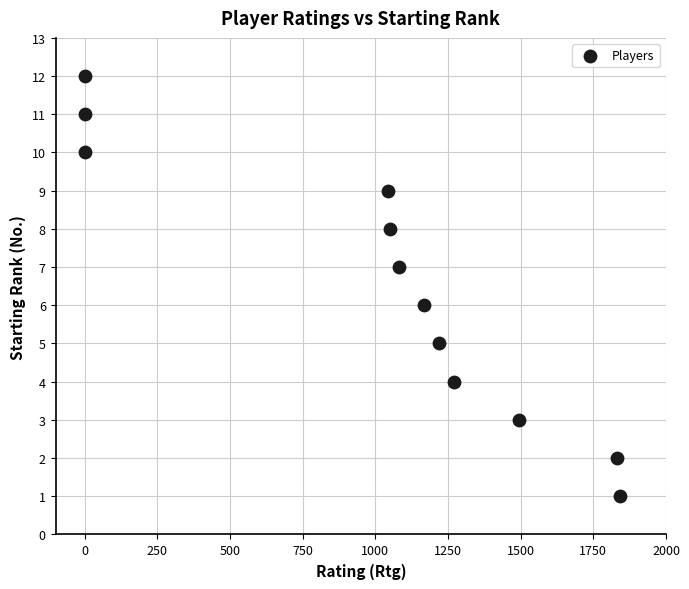

What is the range of X values (max minus min)?

1843